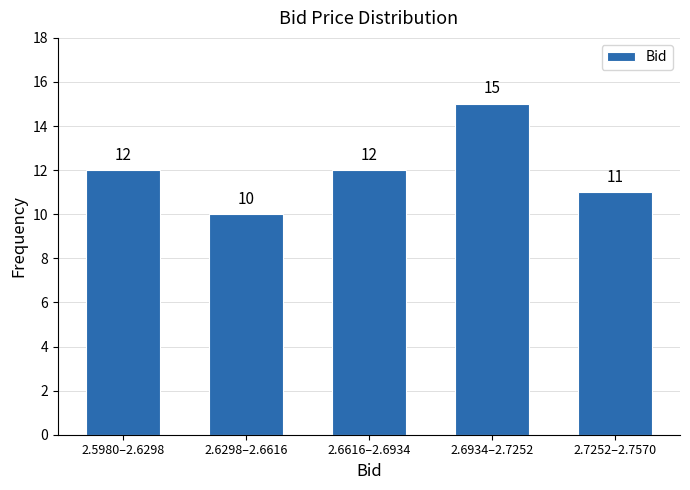

Reading left to right, extract all data points from this chart.

2.5980–2.6298=12	2.6298–2.6616=10	2.6616–2.6934=12	2.6934–2.7252=15	2.7252–2.7570=11